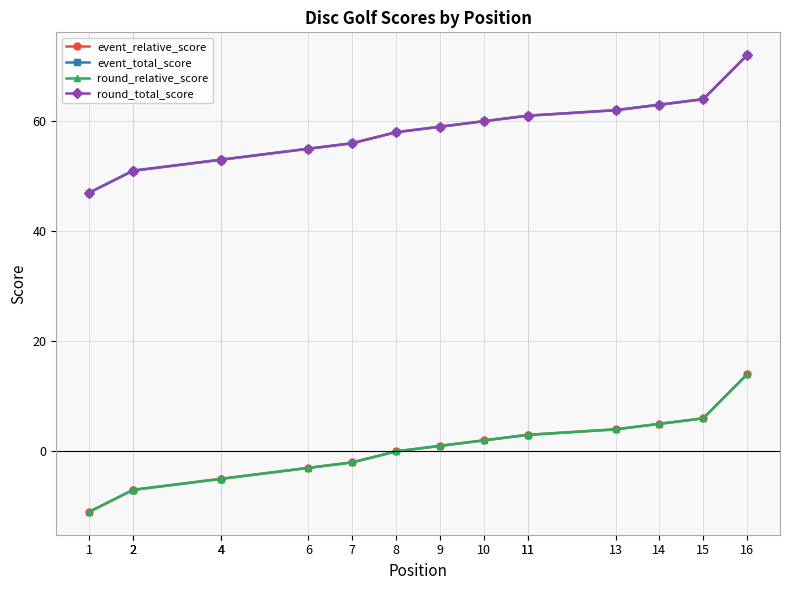

Reading left to right, list all the values displayed in this chart.

event_relative_score: -11	-7	-7	-5	-5	-3	-2	0	1	2	3	3	4	5	6	14
event_total_score: 47	51	51	53	53	55	56	58	59	60	61	61	62	63	64	72
round_relative_score: -11	-7	-7	-5	-5	-3	-2	0	1	2	3	3	4	5	6	14
round_total_score: 47	51	51	53	53	55	56	58	59	60	61	61	62	63	64	72